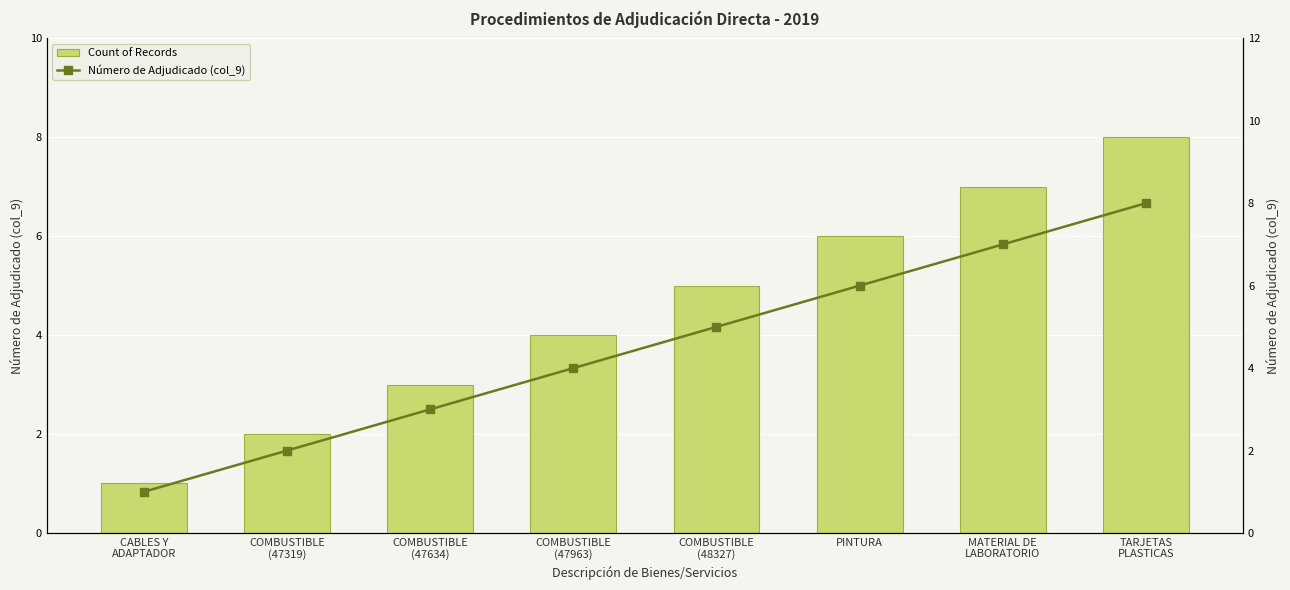

Which has a higher value, MATERIAL DE
LABORATORIO or CABLES Y
ADAPTADOR?

MATERIAL DE
LABORATORIO